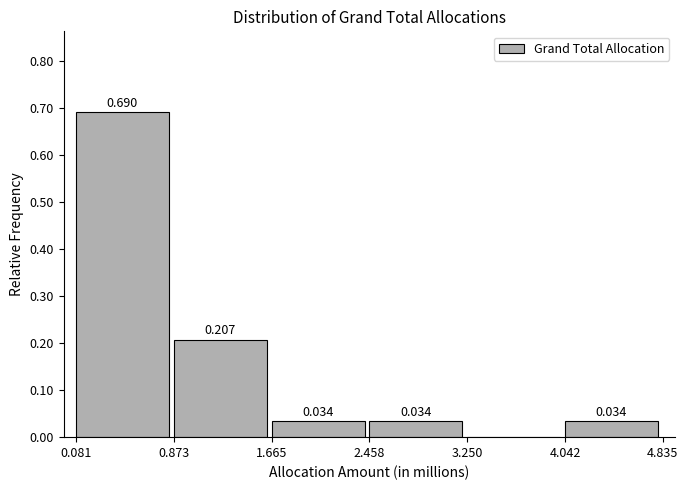

Which range on the x-axis has the tallest bar?

0.081 to 0.873